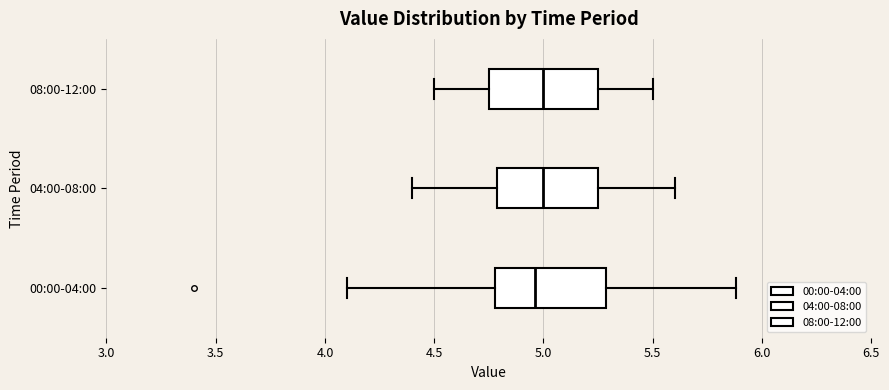

Reading bottom to top, read every box against the x-axis: the position of its median line, the range the box covers, and the ends of its whiskers. The values are not printed on the chart, so give them approximately, as read against the axis.

00:00-04:00: median 4.95, box 4.80 to 5.30, whiskers 4.10 to 5.90
04:00-08:00: median 5.00, box 4.80 to 5.25, whiskers 4.40 to 5.60
08:00-12:00: median 5.00, box 4.75 to 5.25, whiskers 4.50 to 5.50